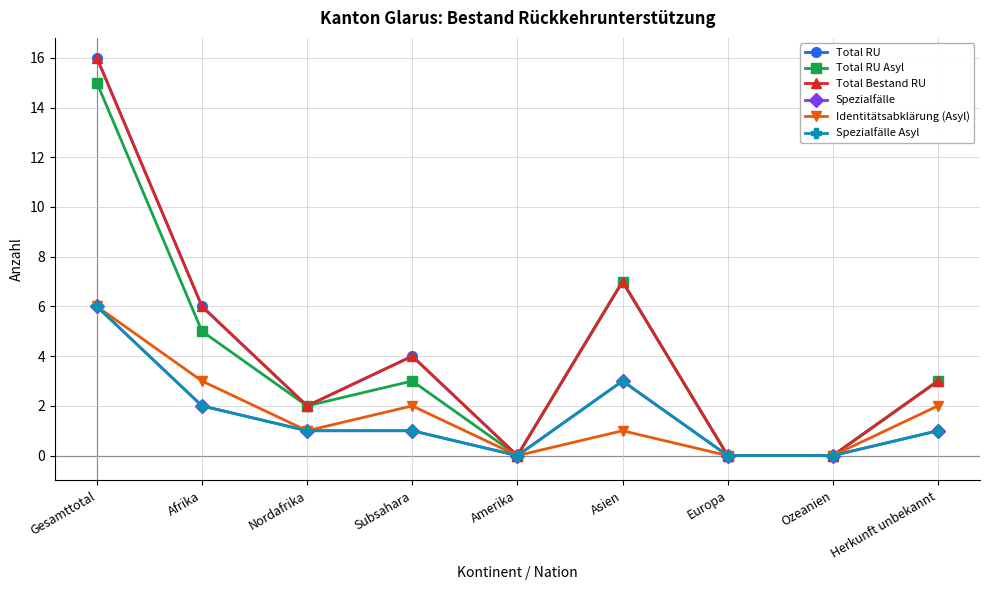

Is the value of Total Bestand RU at Gesamttotal greater than the value of Spezialfälle at Subsahara?

Yes